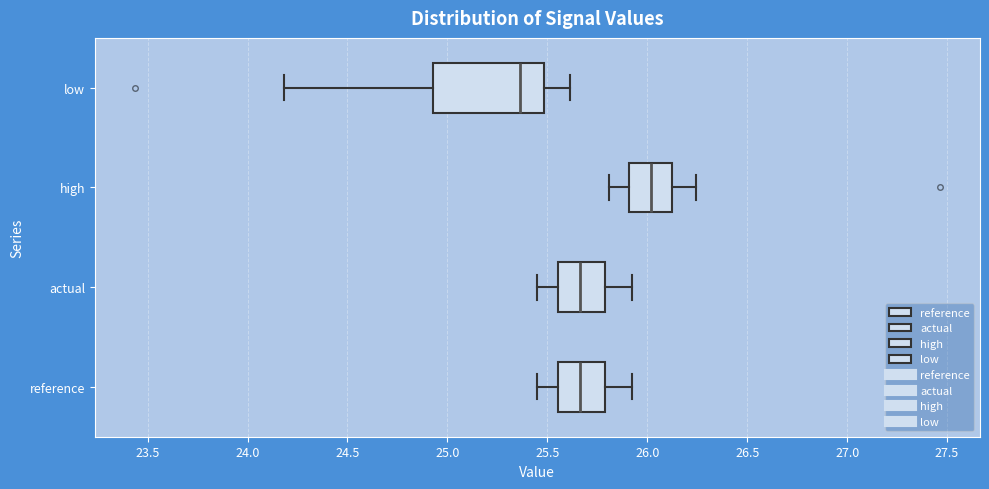

Where is the right edge of the box for actual on the x-axis? The values are not printed on the chart, so give them approximately, as read against the axis.

25.80